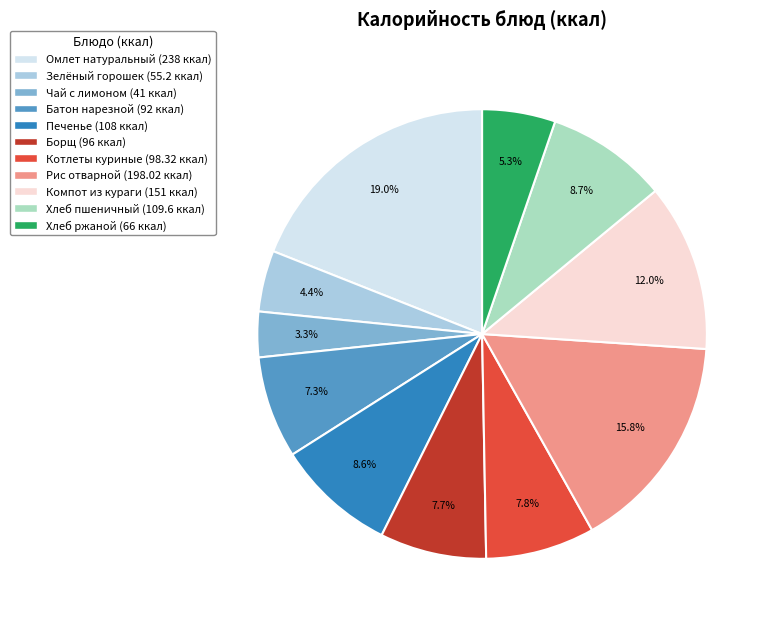

The Хлеб ржаной slice represents 18% of the pie. True or false?

False